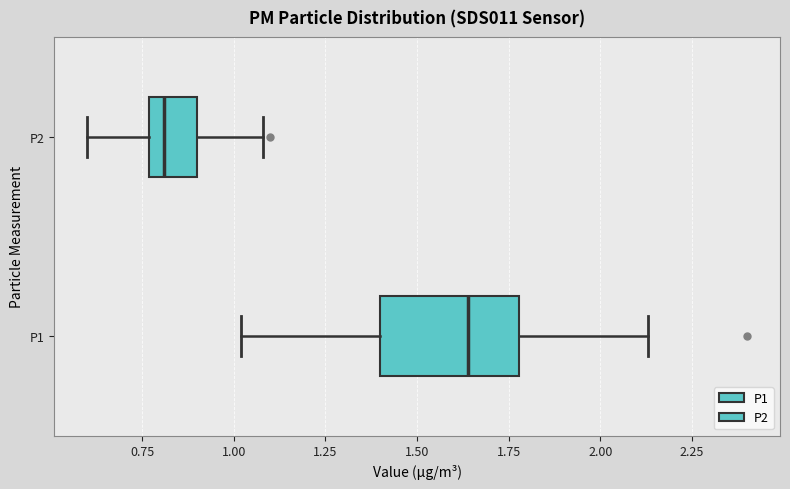

Reading bottom to top, read every box against the x-axis: the position of its median line, the range the box covers, and the ends of its whiskers. The values are not printed on the chart, so give them approximately, as read against the axis.

P1: median 1.65, box 1.40 to 1.80, whiskers 1.00 to 2.15
P2: median 0.80, box 0.75 to 0.90, whiskers 0.60 to 1.10